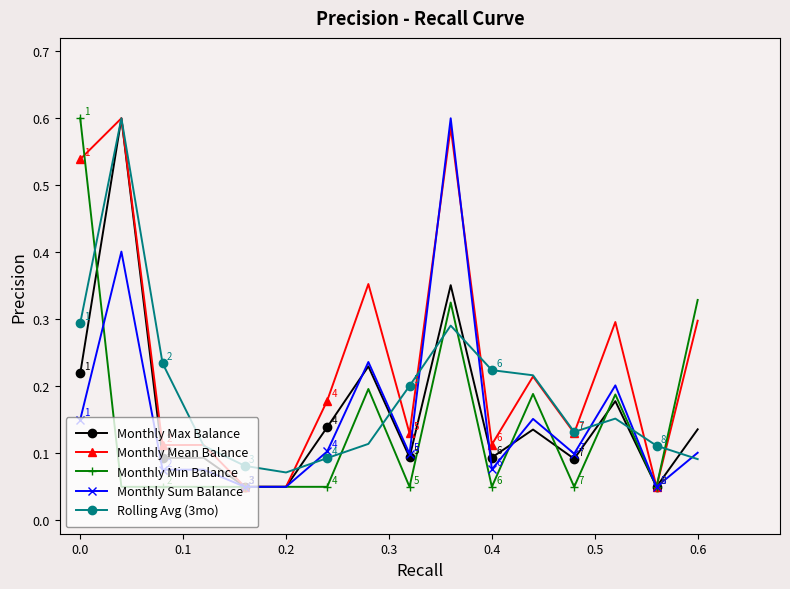

In Monthly Min Balance, how many points are higher than both neighbors (excluding endpoints)?

4